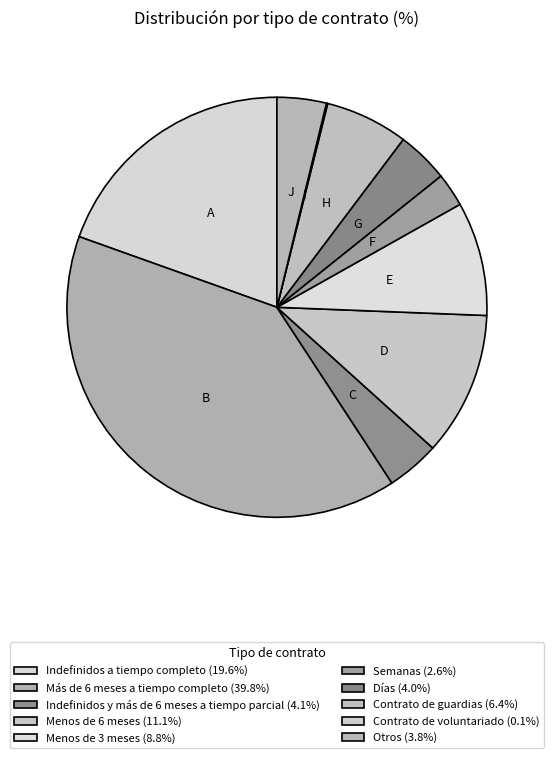

Is there any slice that represents more than half of the pie?

No